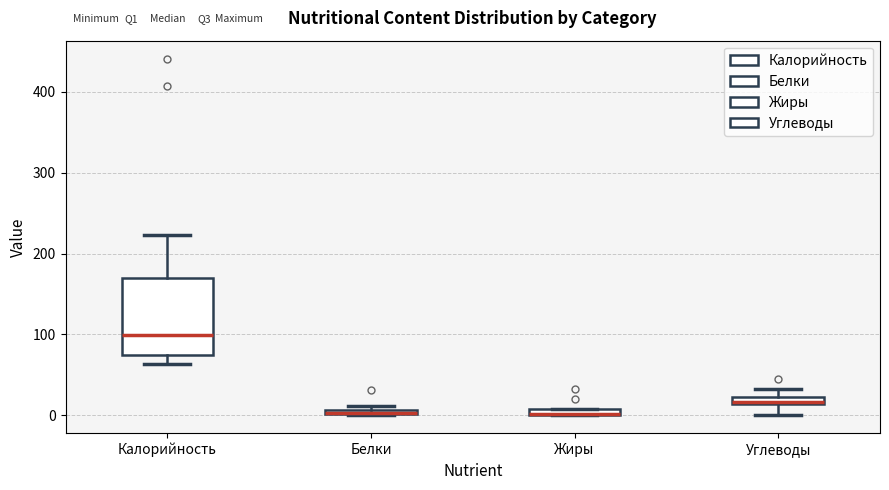

Where is the lower edge of the box for Жиры on the y-axis? The values are not printed on the chart, so give them approximately, as read against the axis.

0